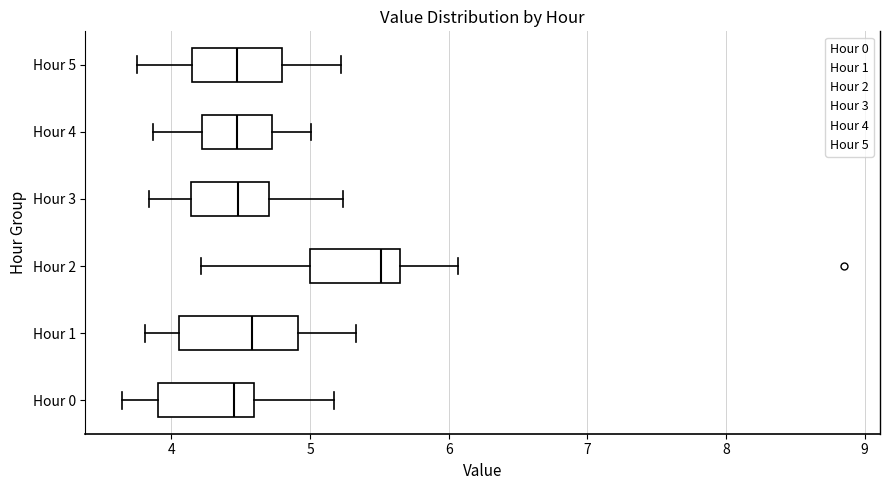

Reading bottom to top, read every box against the x-axis: the position of its median line, the range the box covers, and the ends of its whiskers. The values are not printed on the chart, so give them approximately, as read against the axis.

Hour 0: median 4.5, box 3.9 to 4.6, whiskers 3.6 to 5.2
Hour 1: median 4.6, box 4.1 to 4.9, whiskers 3.8 to 5.3
Hour 2: median 5.5, box 5.0 to 5.6, whiskers 4.2 to 6.1
Hour 3: median 4.5, box 4.1 to 4.7, whiskers 3.8 to 5.2
Hour 4: median 4.5, box 4.2 to 4.7, whiskers 3.9 to 5.0
Hour 5: median 4.5, box 4.1 to 4.8, whiskers 3.8 to 5.2